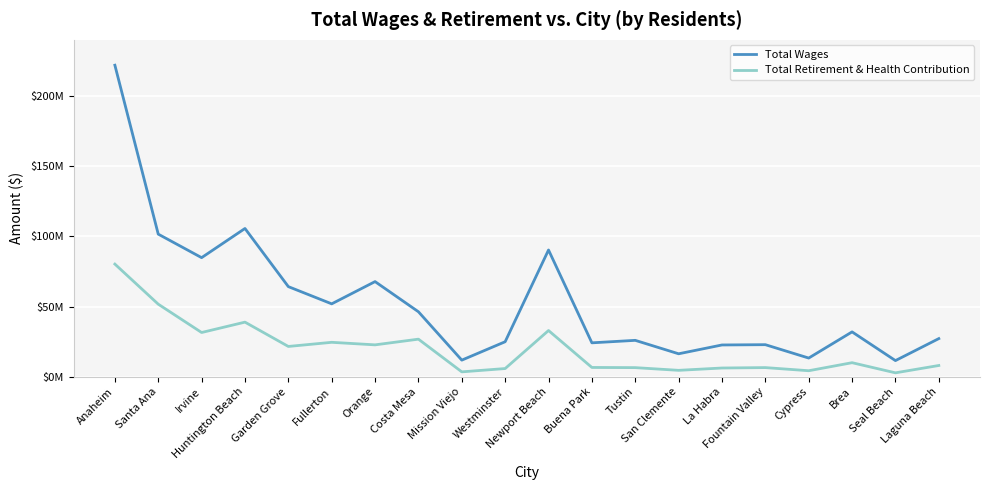

Which series has the widest spread of values?

Total Wages